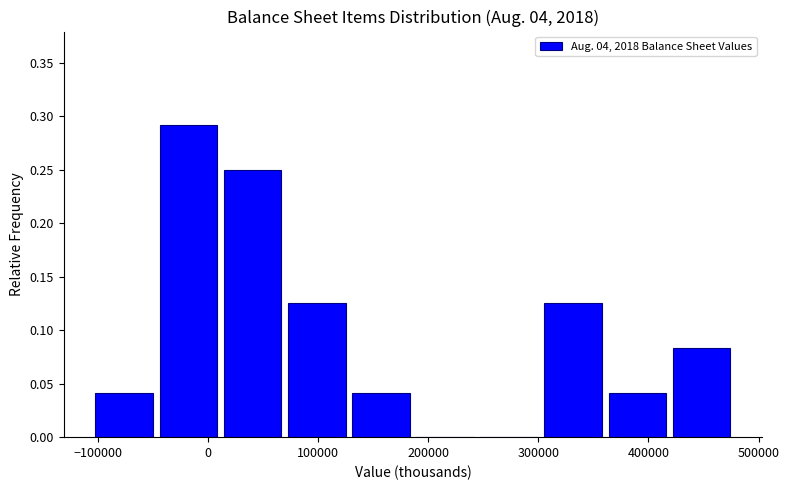

How tall is the bar that spans 360000 to 420000 on the x-axis? Neither the bar edges nor the heights are printed on the chart, so give them approximately, as read against the axes.

0.040